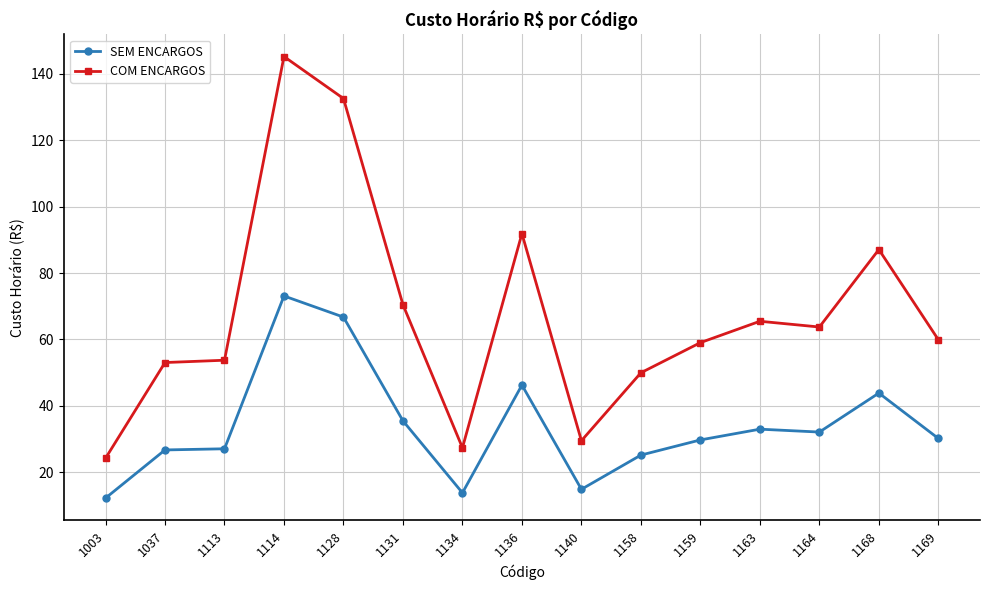

Is it true that COM ENCARGOS equals 43.2 at 1003?

False